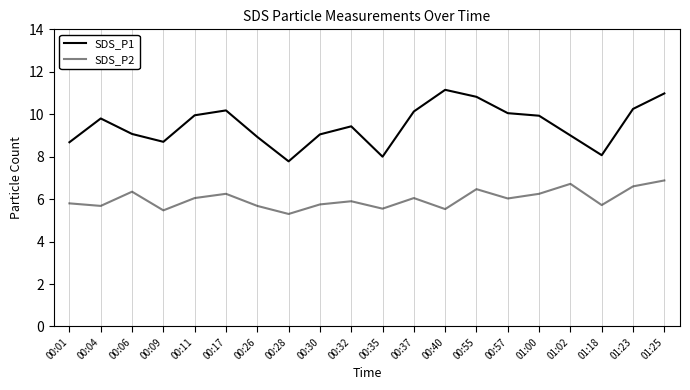

In SDS_P2, how many points are lower than both neighbors (excluding endpoints)?

7